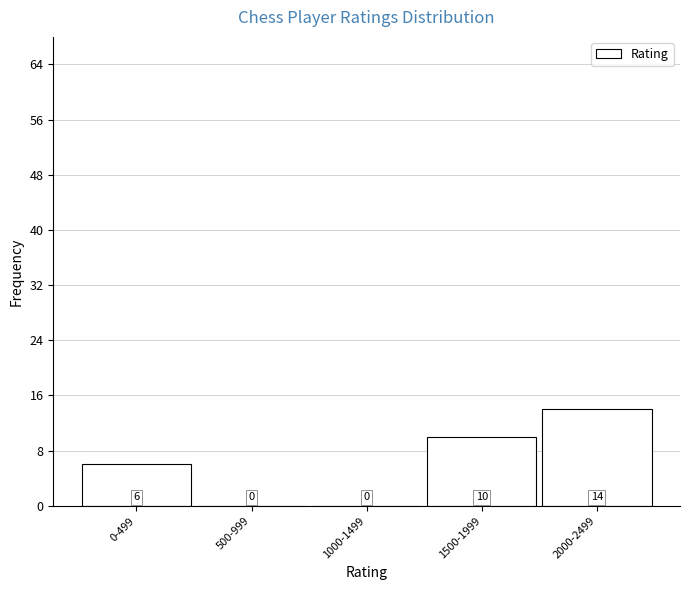

Reading left to right, what are all the values shown in this chart?

0-499=6	500-999=0	1000-1499=0	1500-1999=10	2000-2499=14